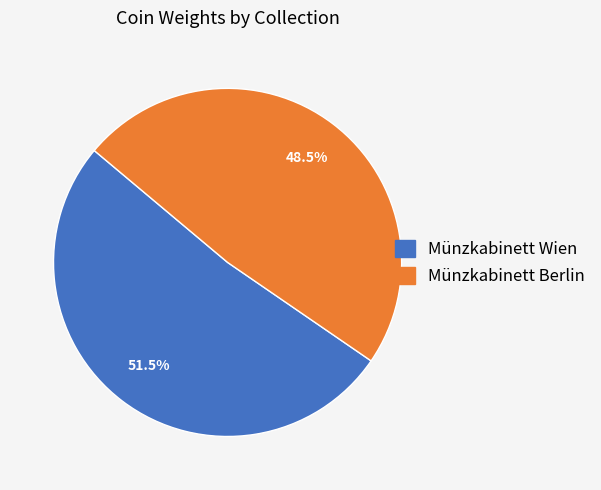

Does any single category account for the majority?

Yes